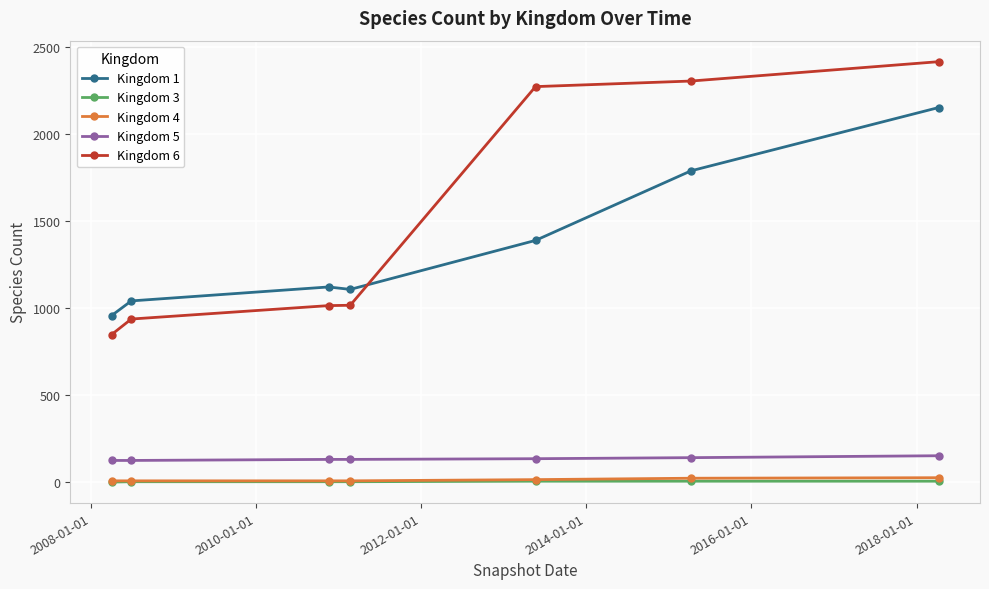

True or false: Kingdom 3 and Kingdom 1 cross at least once.

False